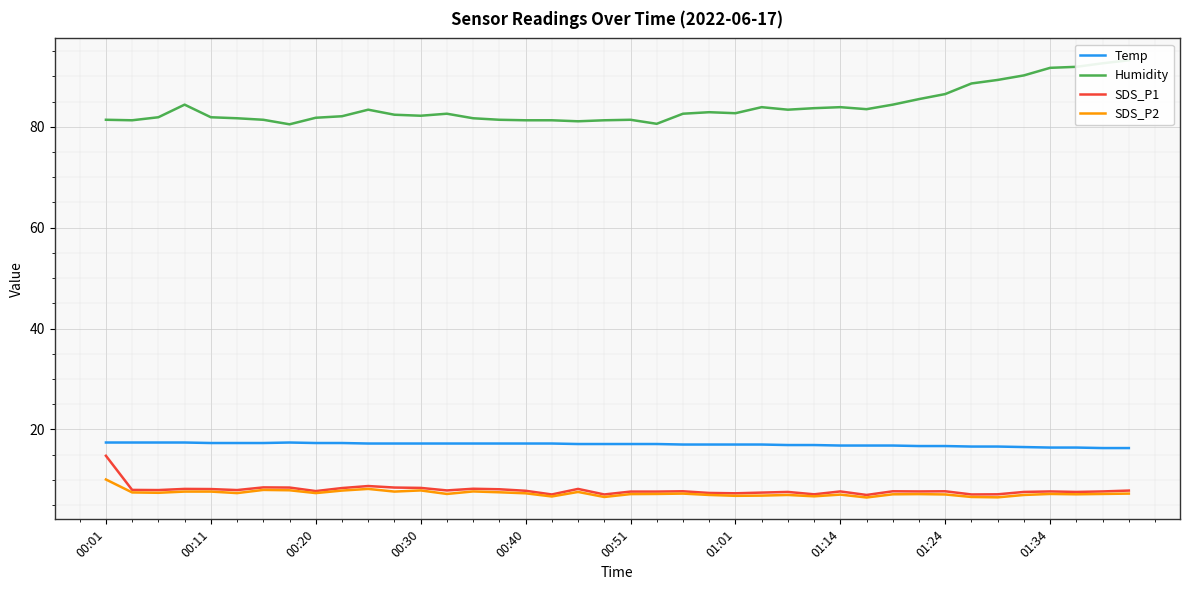

What is the average value of the Humidity series?

84.0